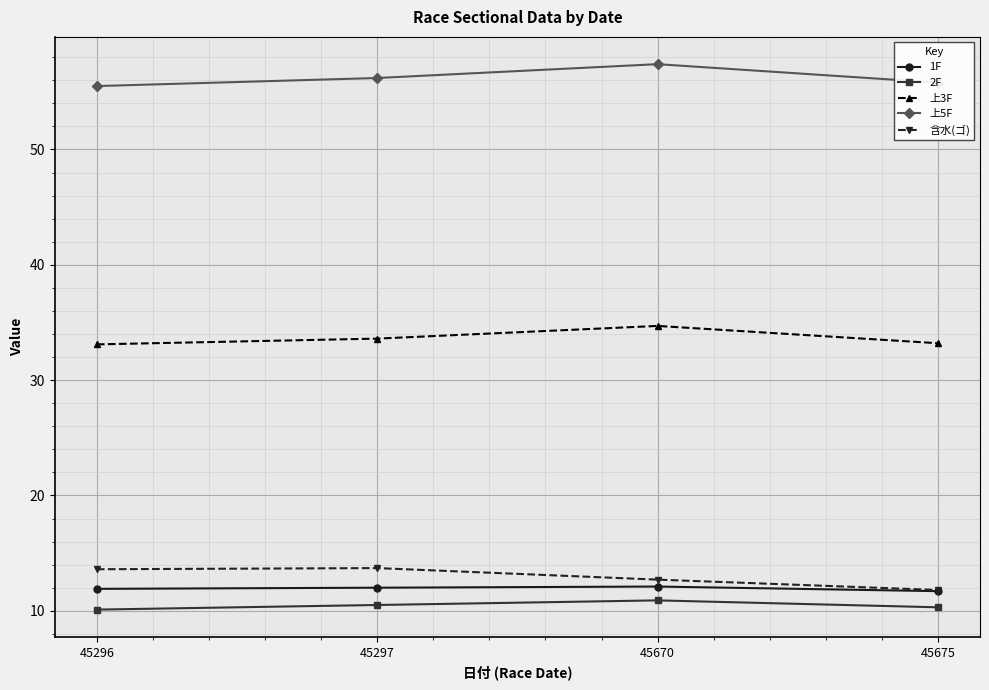

What is the minimum value for 上5F?

55.5